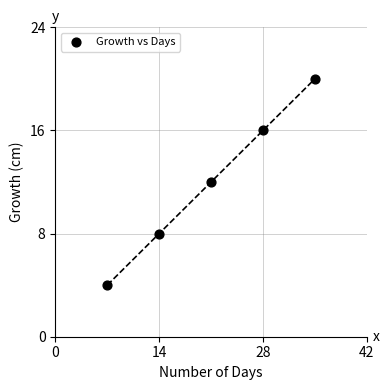

What is the average Y value?

12